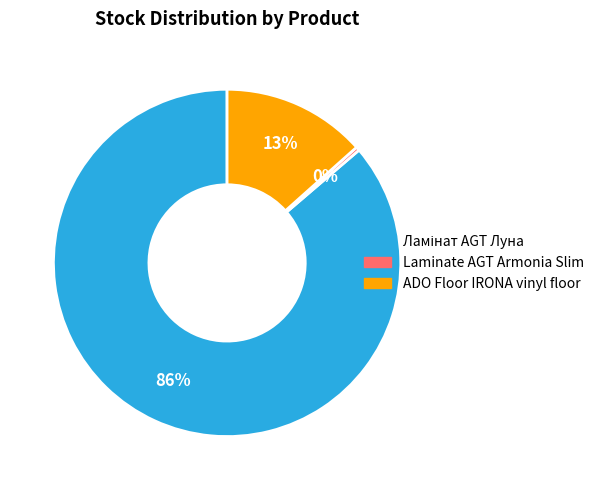

Is there a majority slice in this chart?

Yes